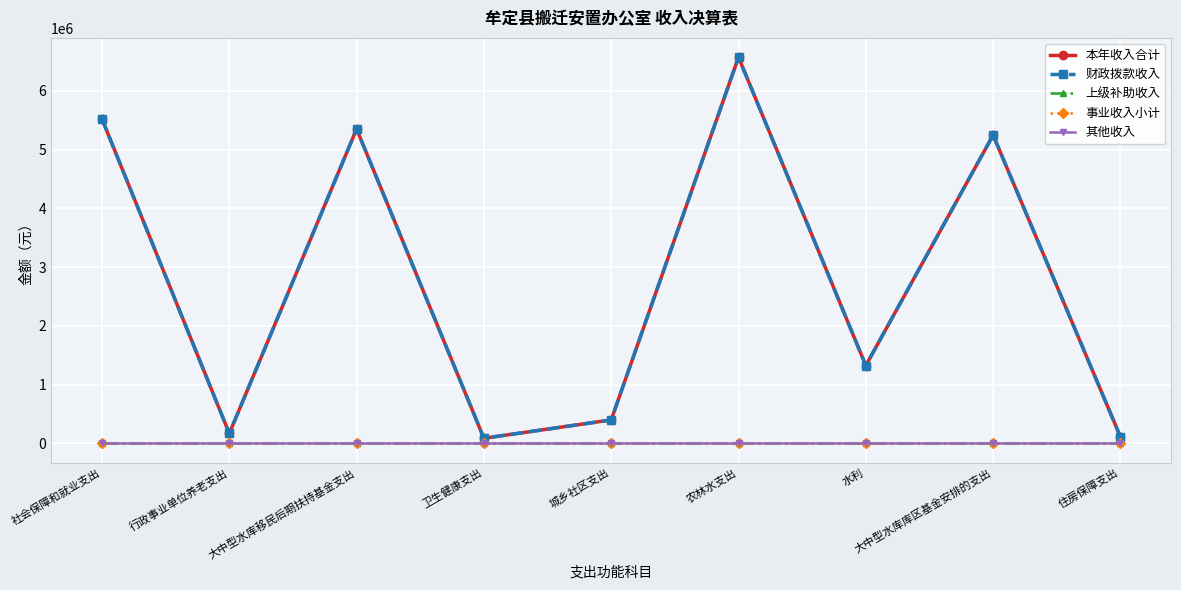

At which category is the sum across all series the highest?

农林水支出